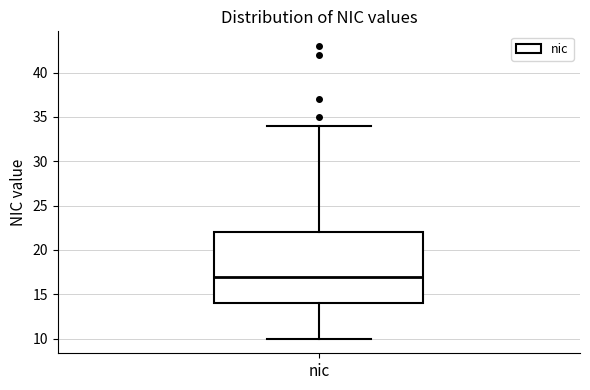

Transcribe this box plot: give where the median line is, the range the box spans, and where the two whiskers end, as read against the y-axis. The values are not printed on the chart, so give them approximately, as read against the axis.

median 17, box 14 to 22, whiskers 10 to 34